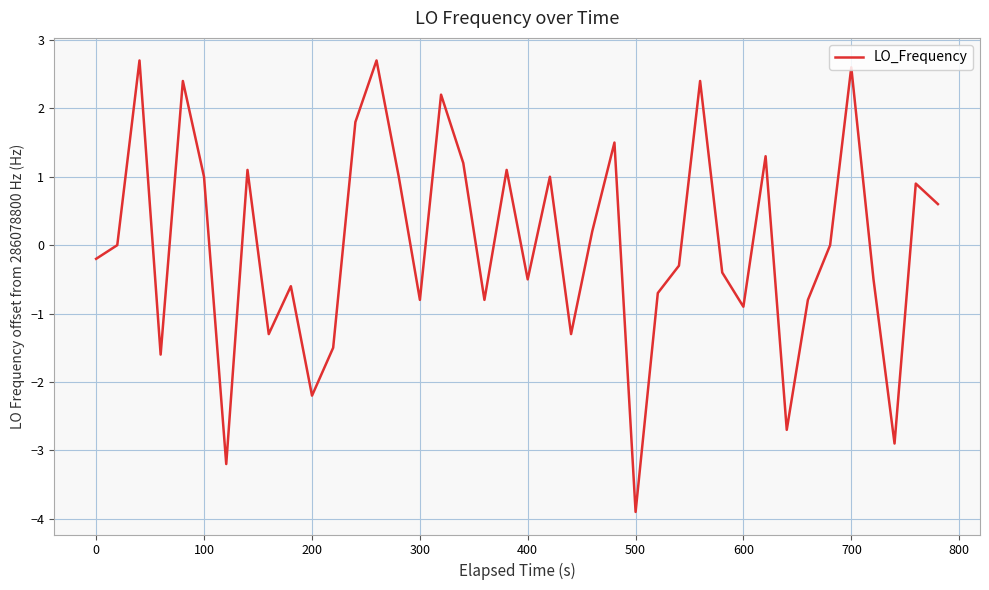

What is the difference between the maximum and minimum values?

6.6